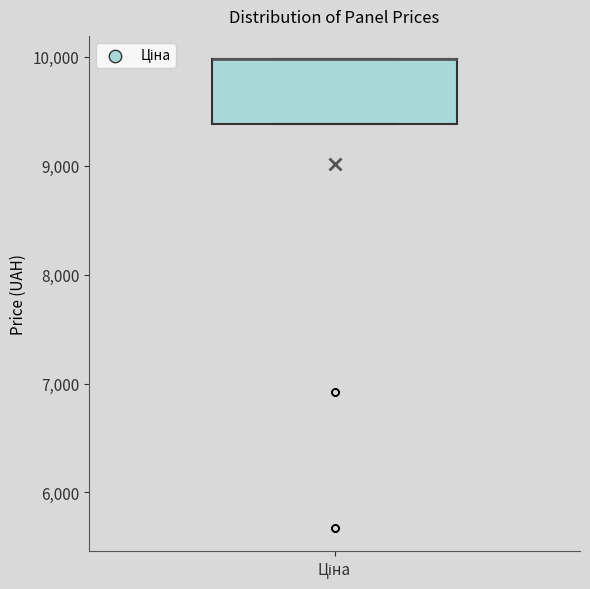

Transcribe this box plot: give where the median line is, the range the box spans, and where the two whiskers end, as read against the y-axis. The values are not printed on the chart, so give them approximately, as read against the axis.

median 10000 (drawn on the box's upper edge), box 9400 to 10000, whiskers 9400 to 10000